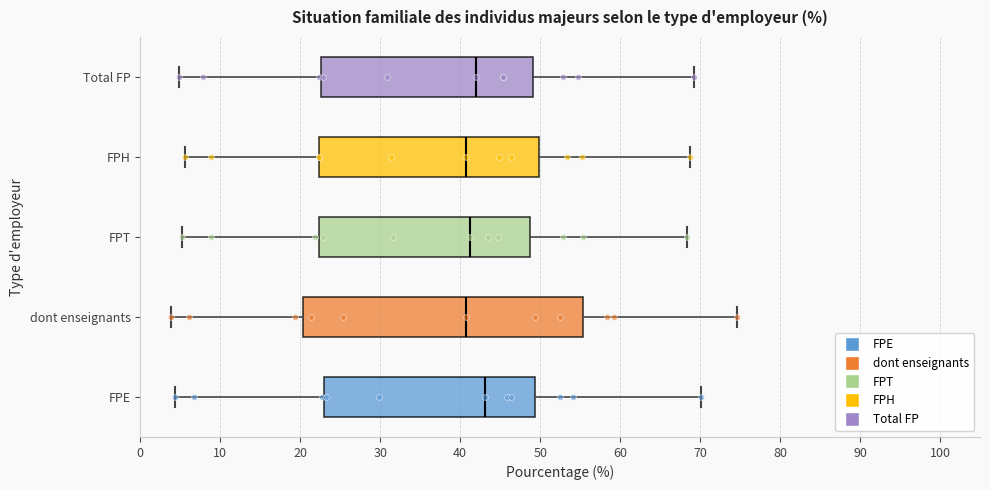

Reading bottom to top, read every box against the x-axis: the position of its median line, the range the box covers, and the ends of its whiskers. The values are not printed on the chart, so give them approximately, as read against the axis.

FPE: median 43, box 23 to 49, whiskers 4 to 70
dont enseignants: median 41, box 20 to 55, whiskers 4 to 75
FPT: median 41, box 22 to 49, whiskers 5 to 68
FPH: median 41, box 22 to 50, whiskers 6 to 69
Total FP: median 42, box 23 to 49, whiskers 5 to 69